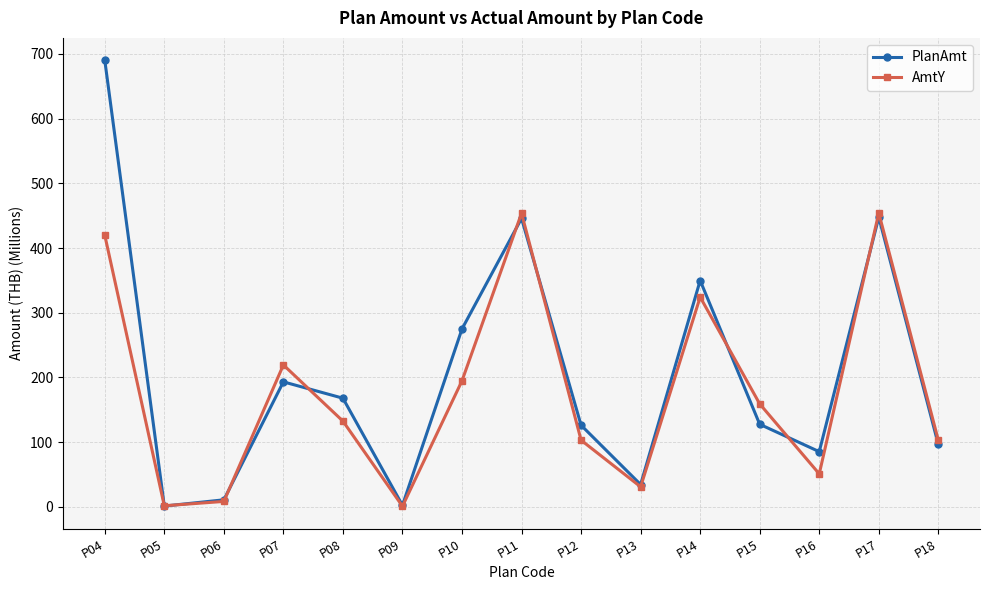

What is the difference between the maximum and second lowest values in the PlanAmt series?

687.6